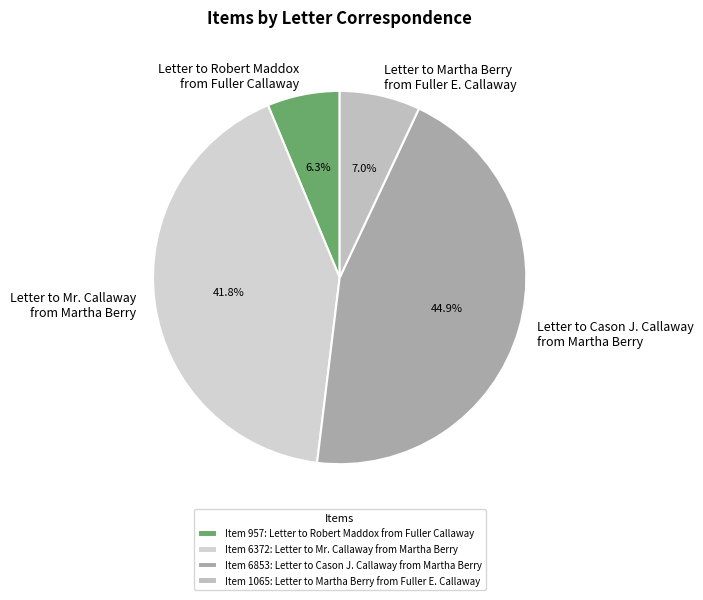

What is the ratio of the value at Letter to Mr. Callaway from Martha Berry to the value at Letter to Martha Berry from Fuller E. Callaway?

6.0